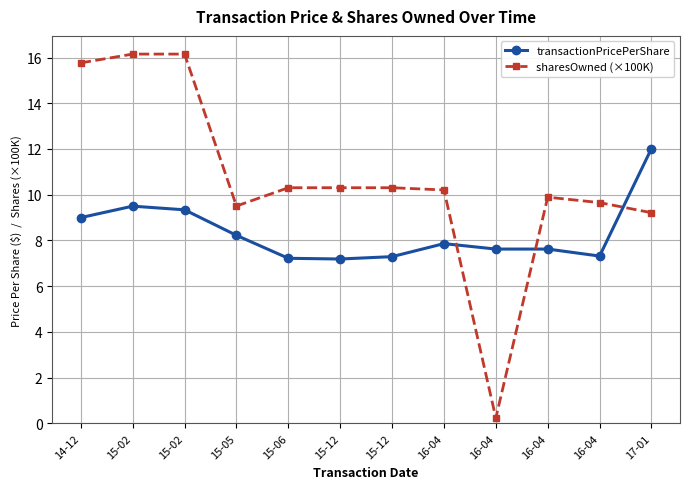

The transactionPricePerShare series shows 11.6 at 16-04. True or false?

False